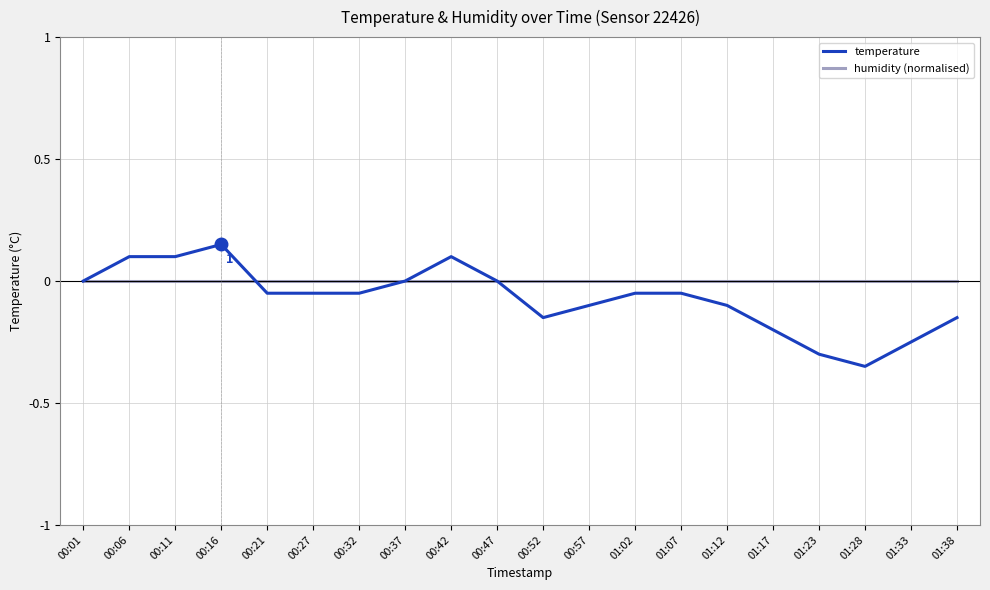

What are all the series names shown in the legend?

temperature, humidity (normalised)